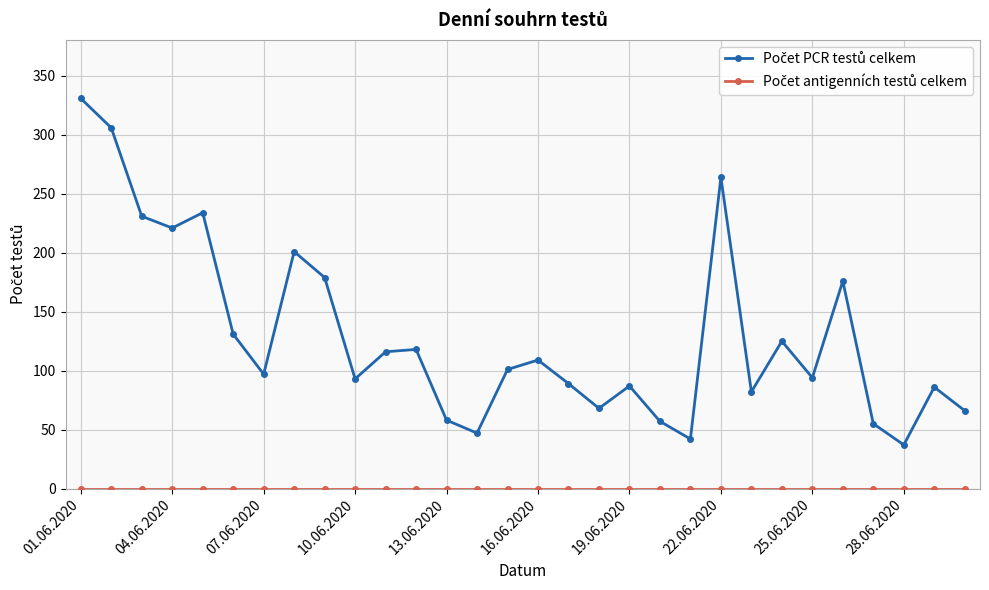

Which label corresponds to the largest value in the chart?

01.06.2020